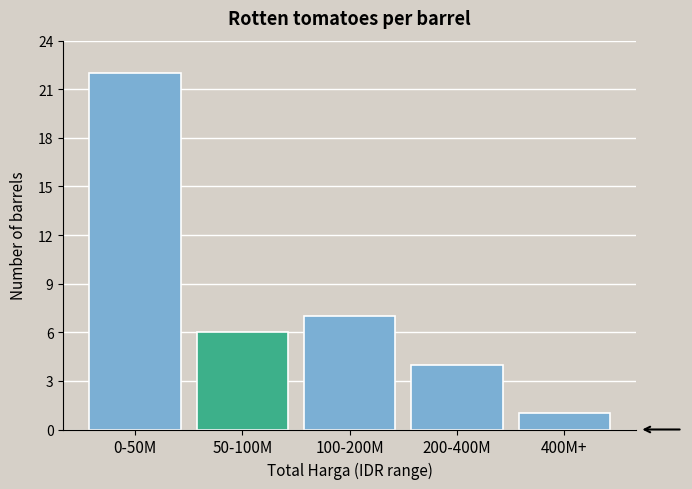

Reading left to right, extract all data points from this chart.

22	6	7	4	1